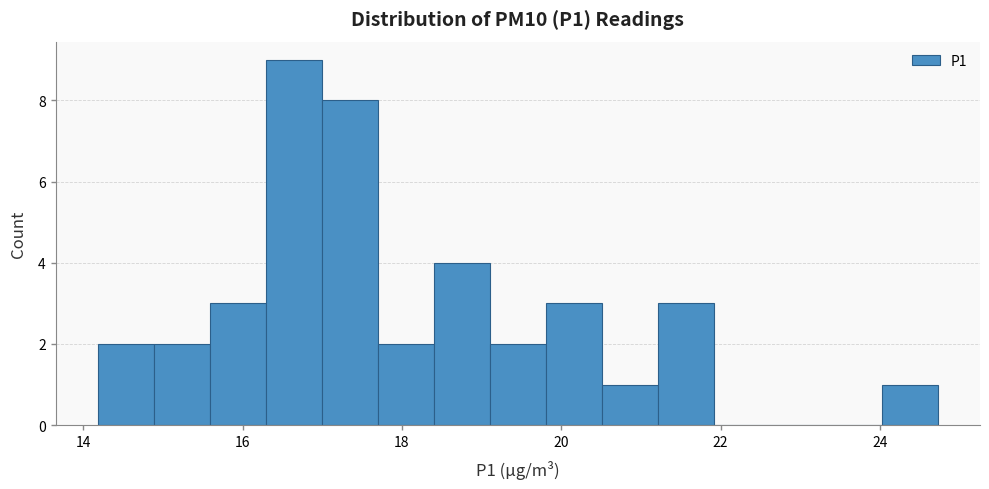

Around what value on the x-axis is the tallest bar? Give the approximate position of its centre, as read against the axis.

16.6